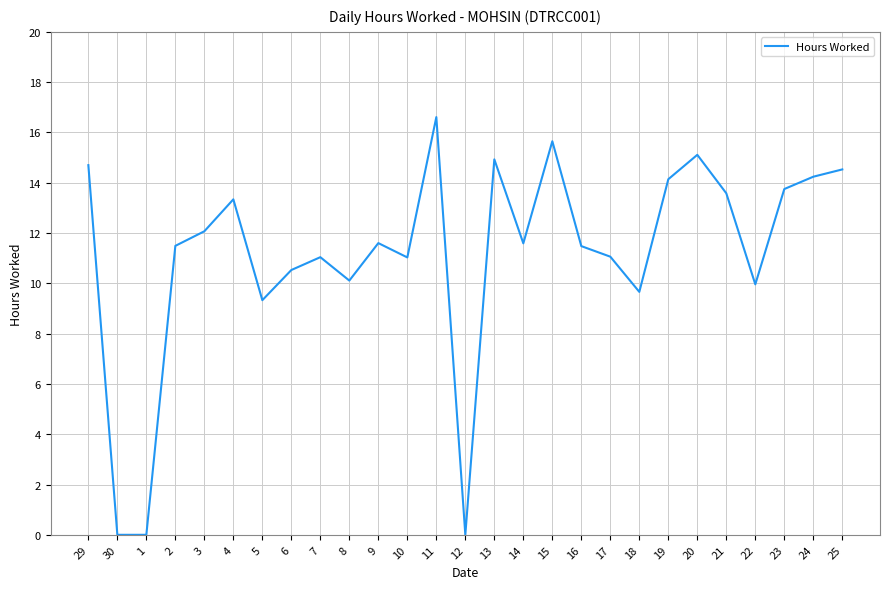

Where is the data nearest to the value 8?

5